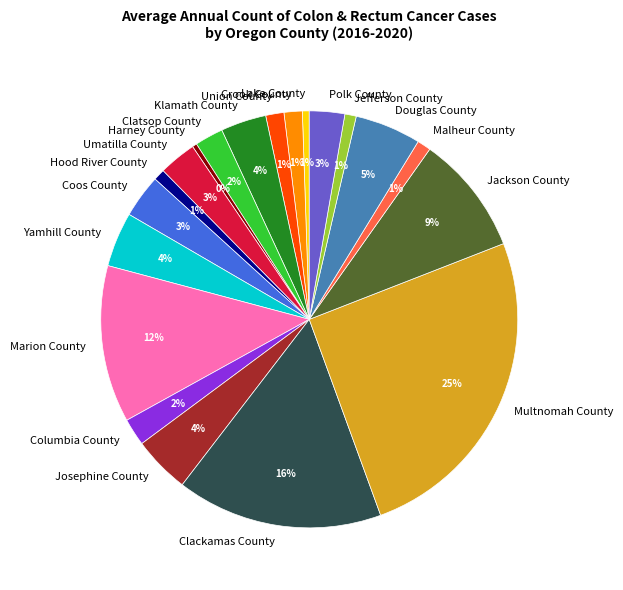

Which has a higher value, Josephine County or Marion County?

Marion County